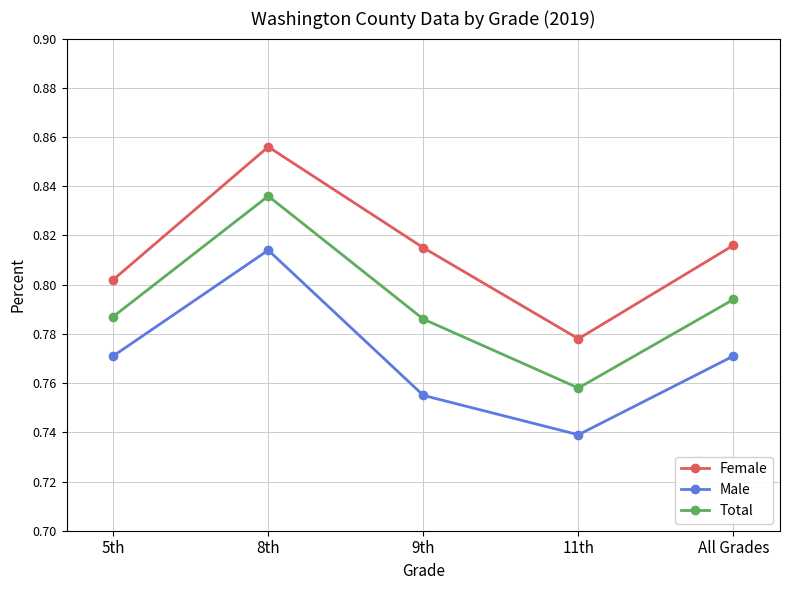

Which label corresponds to the largest value in the chart?

8th